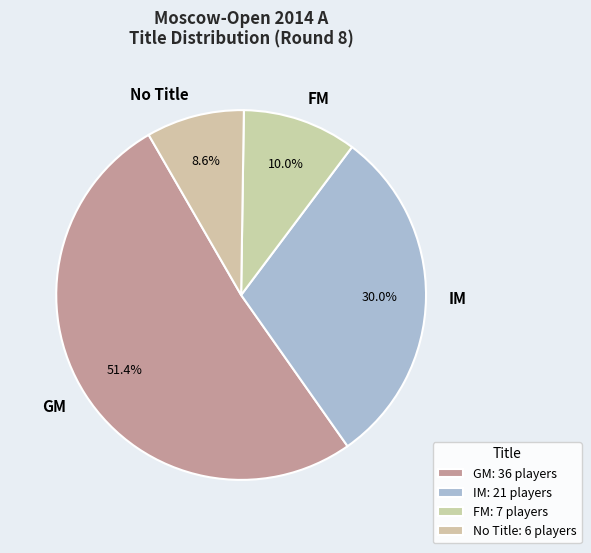

Is there a majority slice in this chart?

Yes